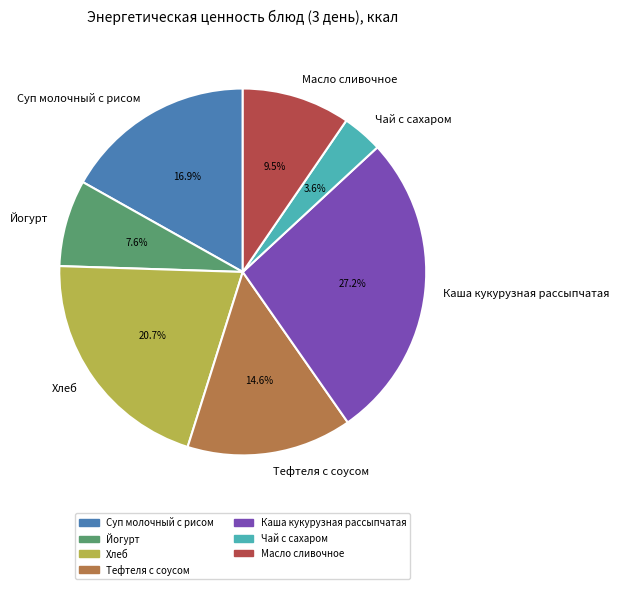

Between Чай с сахаром and Хлеб, which is larger?

Хлеб